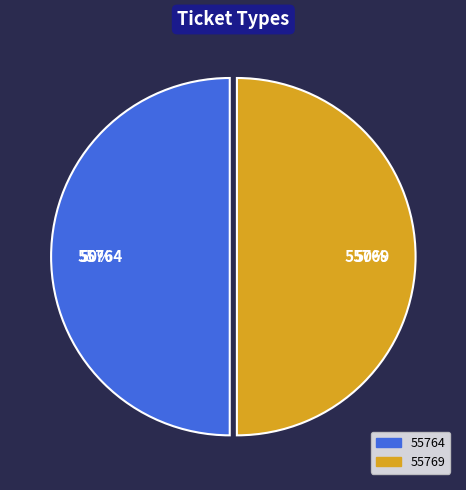

Is the sum of 55764 and 55769 greater than half?

Yes